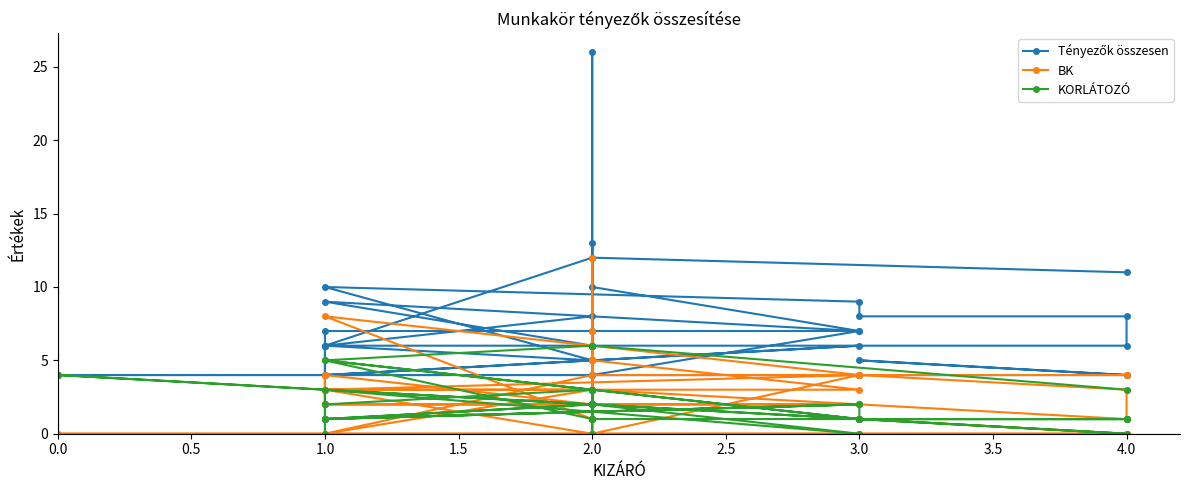

How many data points in KORLÁTOZÓ are less than 2?

20